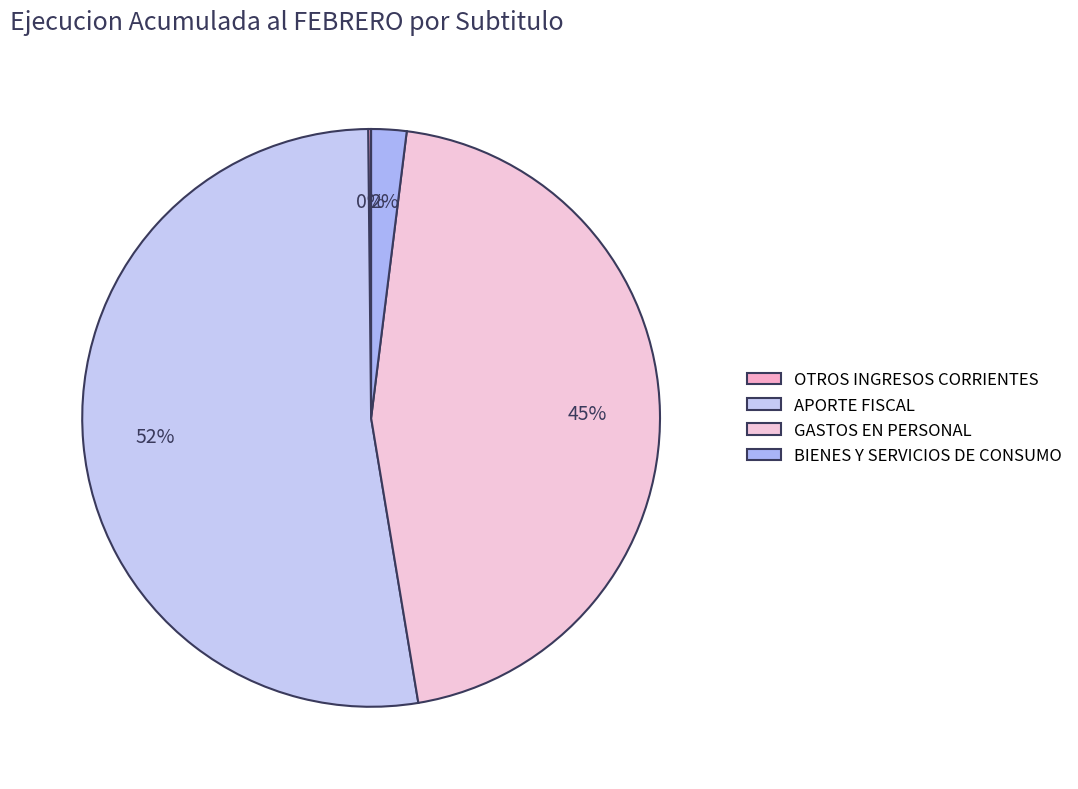

To the nearest percent, what percentage of the pie is GASTOS EN PERSONAL?

45%